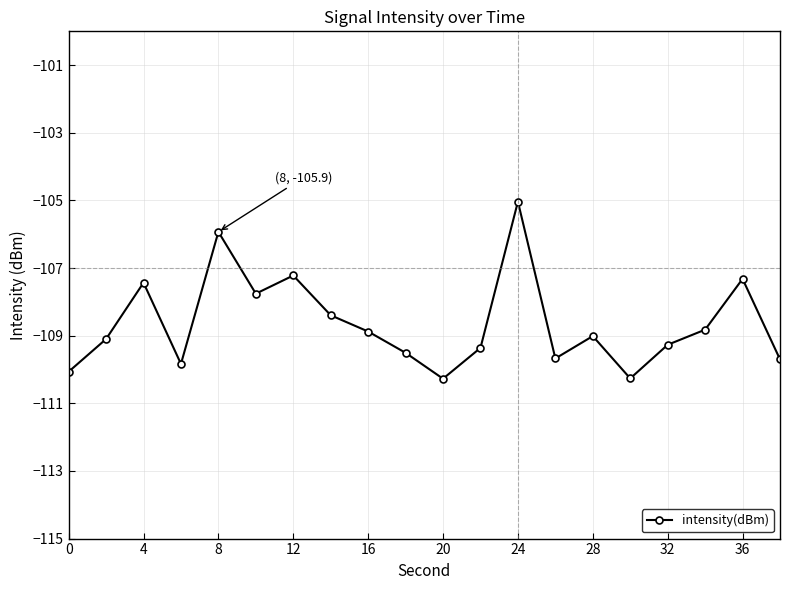

What is the minimum value shown in the chart?

-110.3